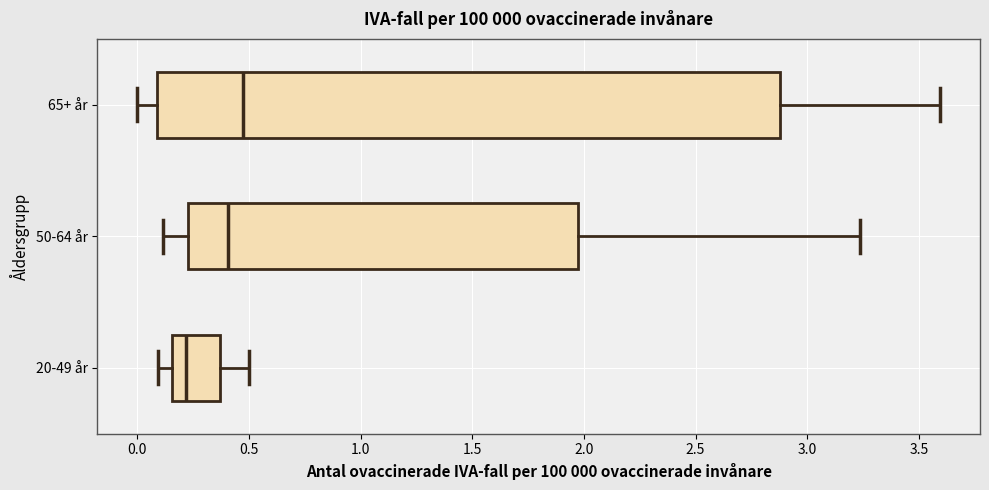

Which box has the furthest to the left median line?

20-49 år